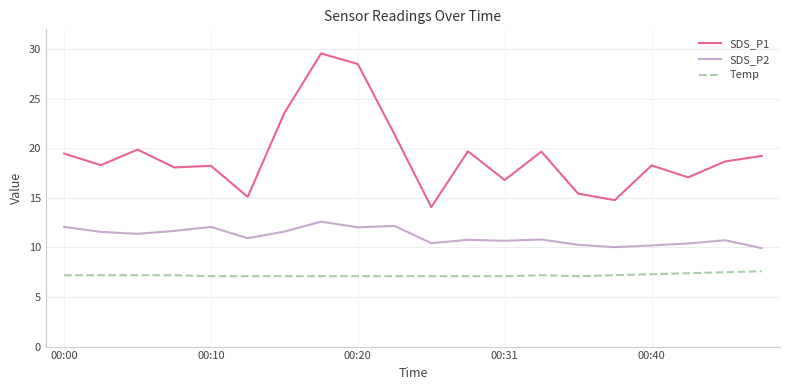

Which series has the widest spread of values?

SDS_P1